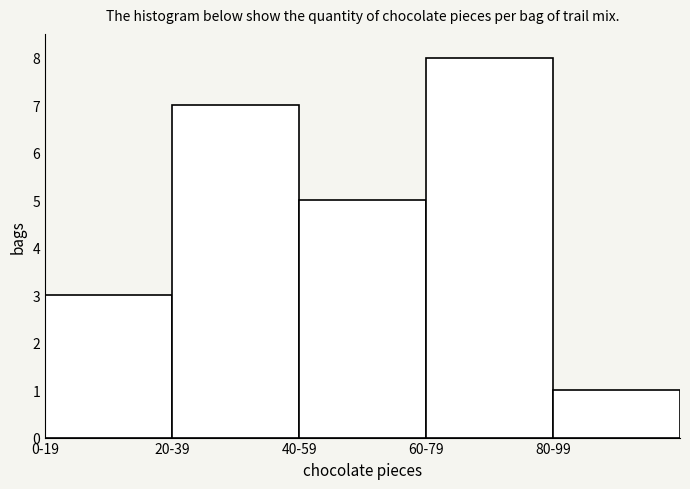

Reading left to right, extract all data points from this chart.

3	7	5	8	1